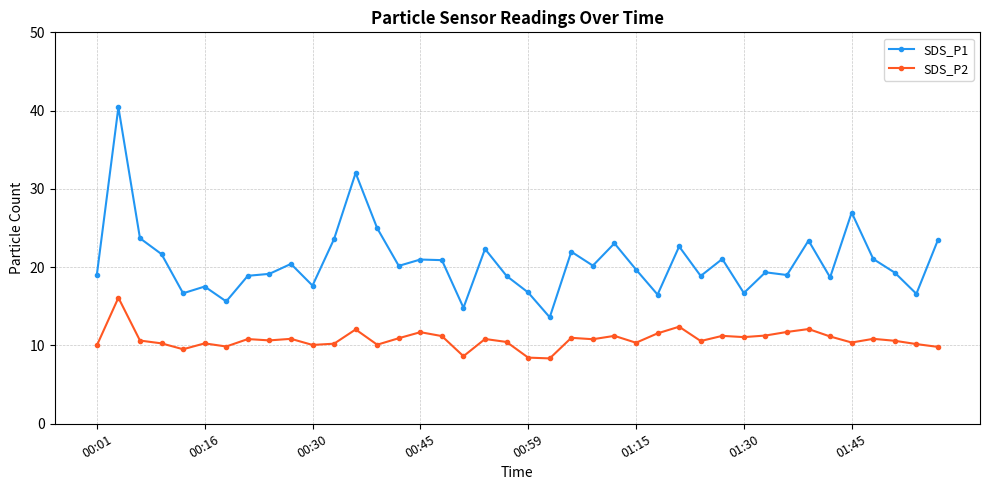

What is the maximum value for SDS_P2?

16.1